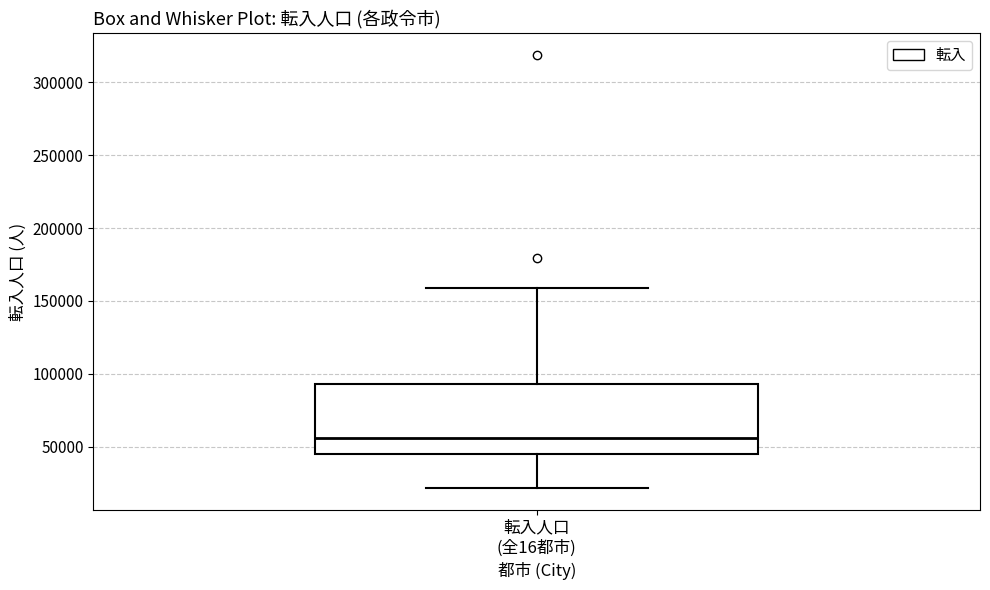

Where is the lower edge of the box for 転入人口 (全16都市) on the y-axis? The values are not printed on the chart, so give them approximately, as read against the axis.

45000